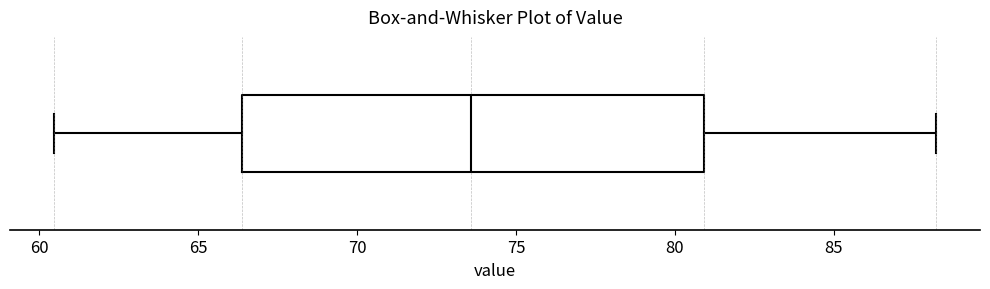

Read this box plot against the x-axis: the position of the median line, the range covered by the box, and the ends of both whiskers. The values are not printed on the chart, so give them approximately, as read against the axis.

median 73.5, box 66.5 to 81.0, whiskers 60.5 to 88.0